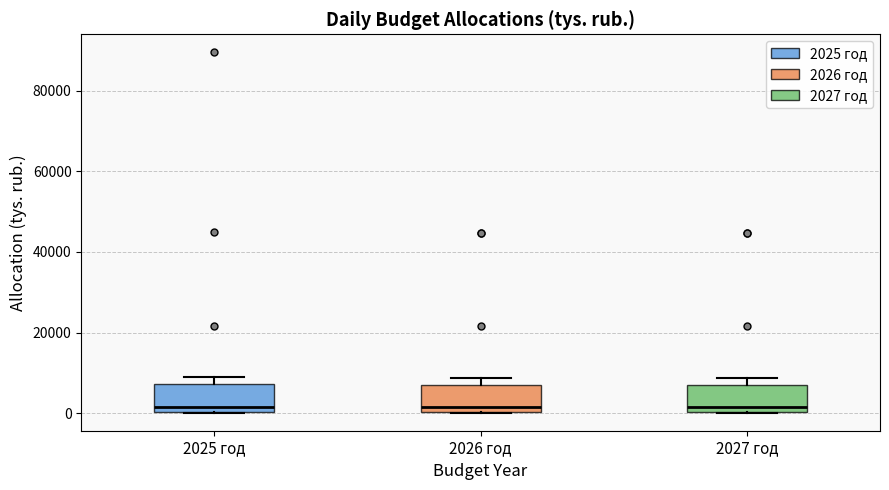

Where does the median line of the box for 2025 год sit on the y-axis? The values are not printed on the chart, so give them approximately, as read against the axis.

2000